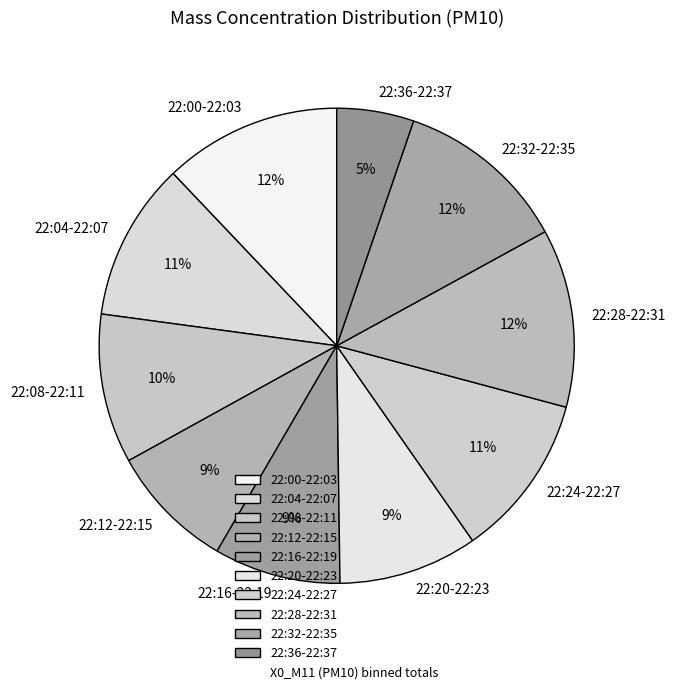

Count the number of slices in the pie.

10